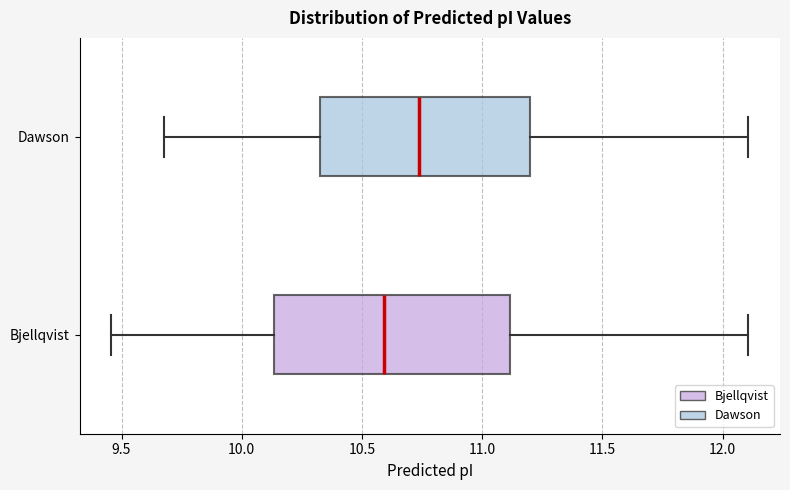

Which box is the widest, from its left edge to its right edge?

Bjellqvist